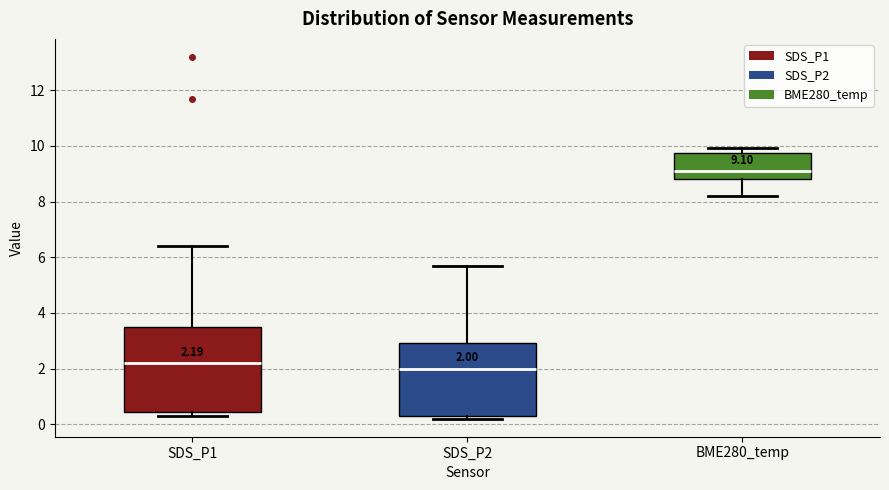

Comparing the boxes themselves (not the whiskers), which one is the tallest?

SDS_P1